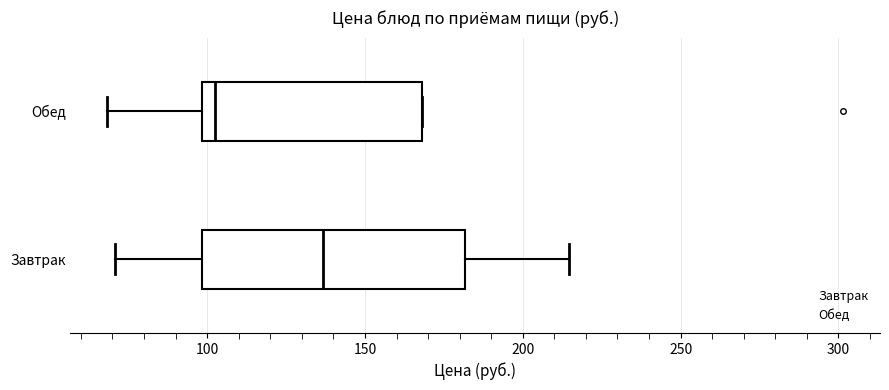

Reading bottom to top, read every box against the x-axis: the position of its median line, the range the box covers, and the ends of its whiskers. The values are not printed on the chart, so give them approximately, as read against the axis.

Завтрак: median 135, box 100 to 180, whiskers 70 to 215
Обед: median 105, box 100 to 170, whiskers 70 to 170